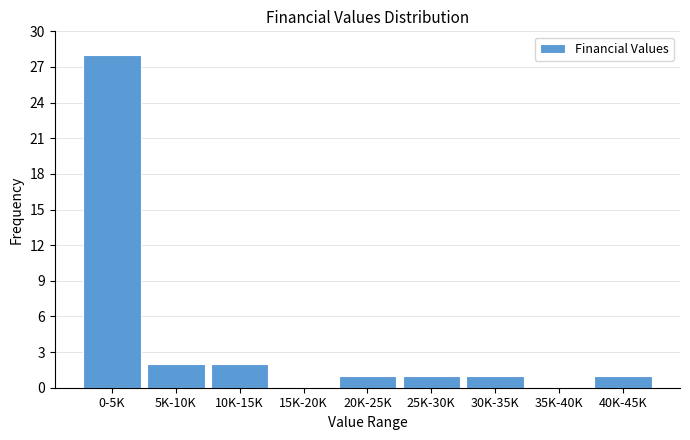

Reading left to right, list all the values displayed in this chart.

0-5K=28	5K-10K=2	10K-15K=2	15K-20K=0	20K-25K=1	25K-30K=1	30K-35K=1	35K-40K=0	40K-45K=1